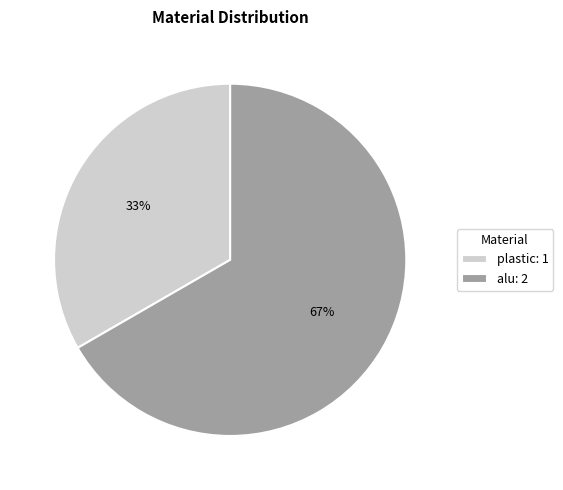

To the nearest percent, what is the combined percentage of alu: 2 and plastic: 1?

100%